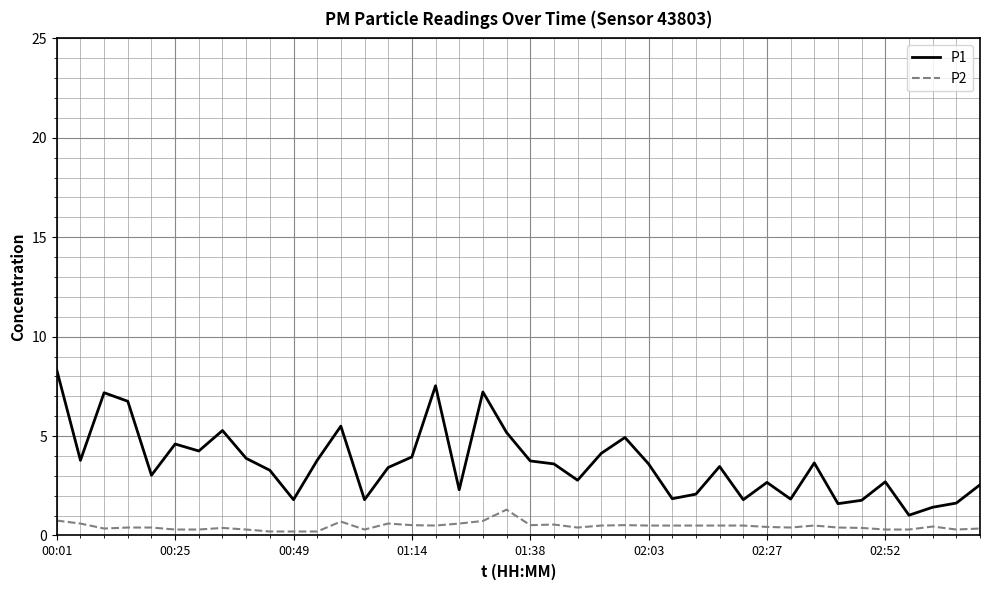

What is the average value of the P2 series?

0.5